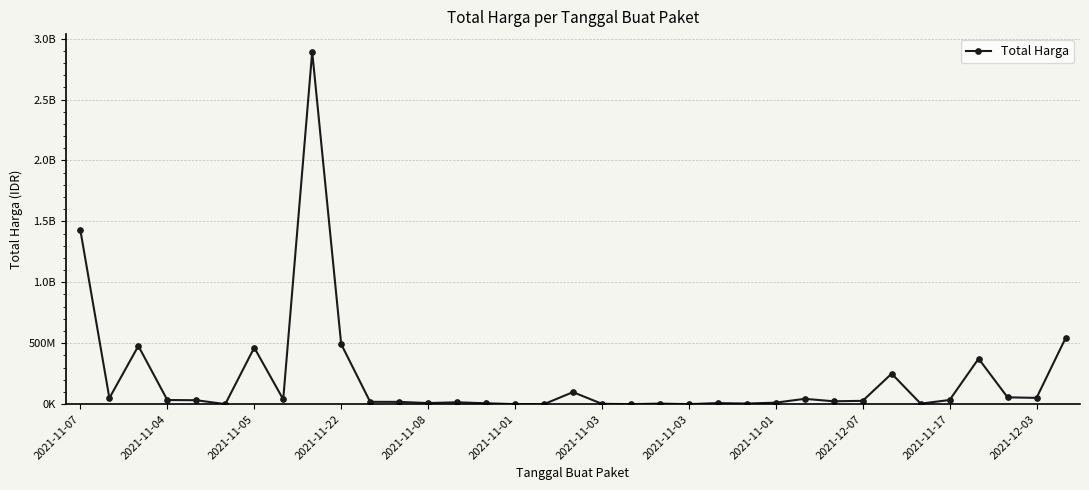

Does the chart have visible grid lines?

Yes